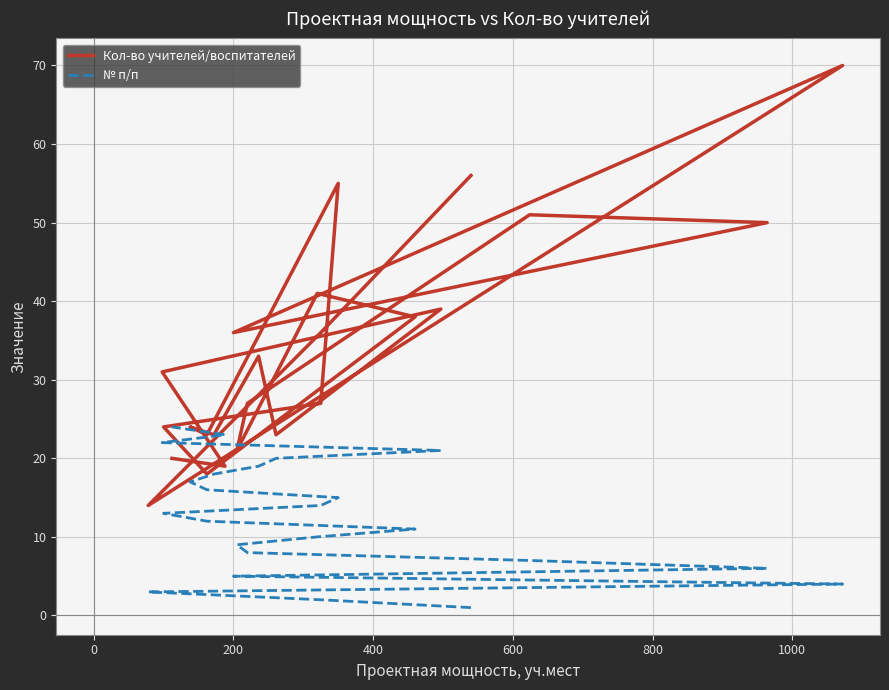

What is the lowest value of the № п/п series?

1